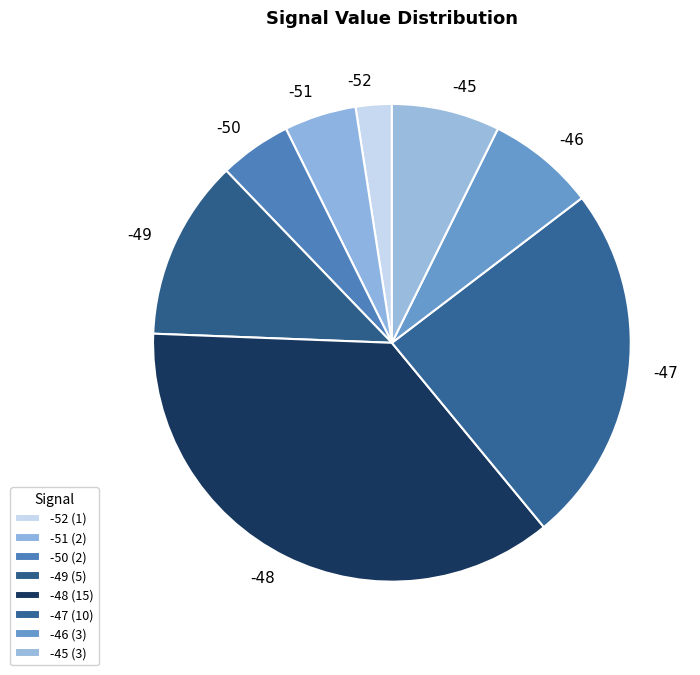

Between -49 and -51, which is larger?

-49